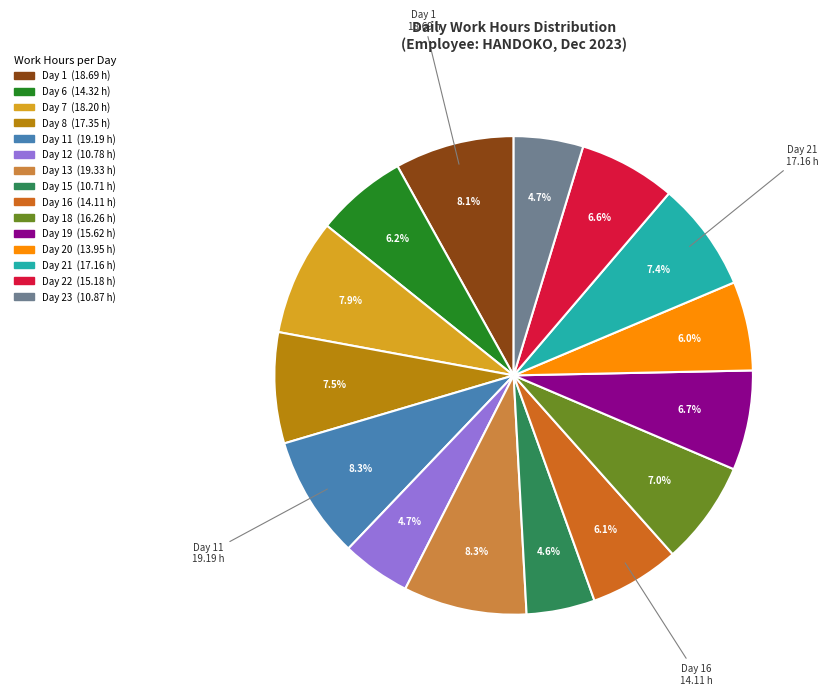

Is there any slice that represents more than half of the pie?

No